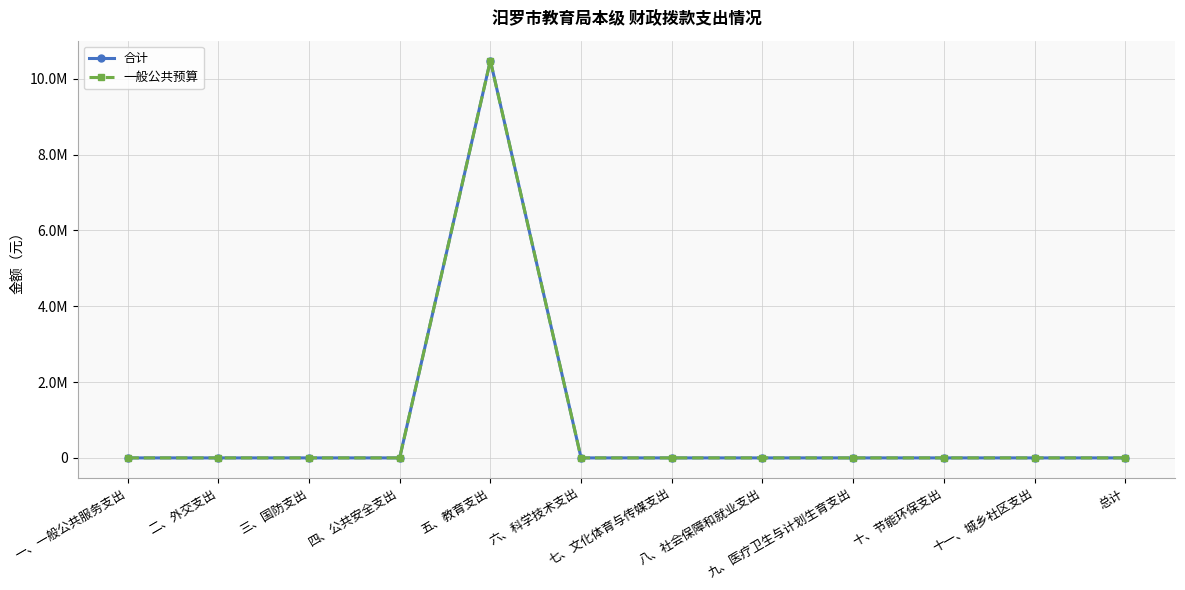

At which category does 合计 reach its first local peak?

五、教育支出